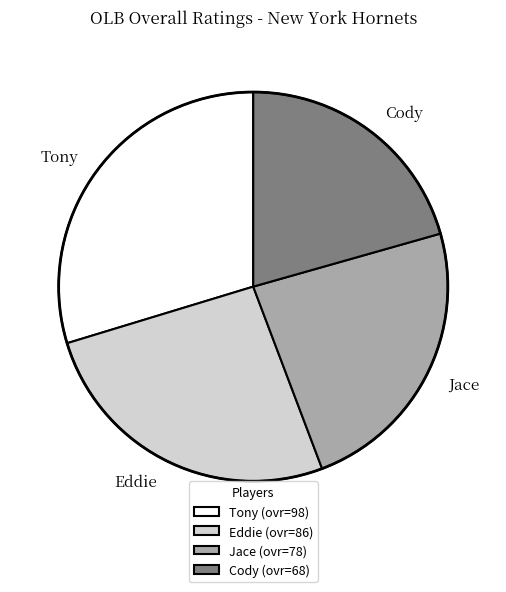

Approximately how many times larger is the value at Eddie compared to Jace?

1.1